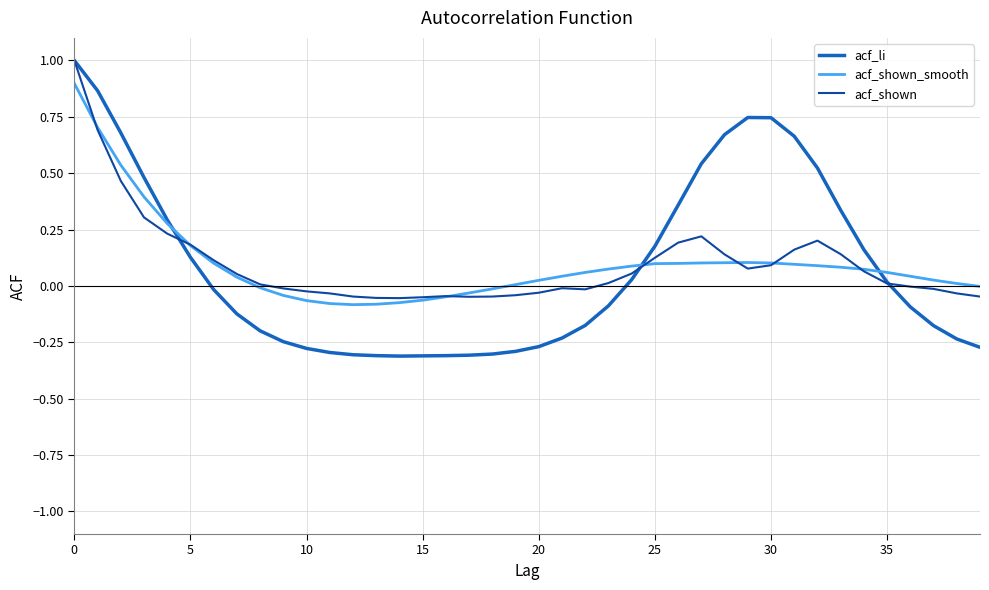

How many negative values does the acf_li series have?

22